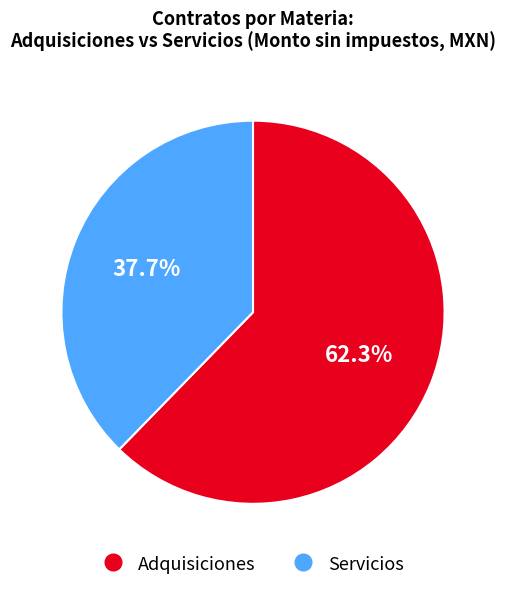

Which category has the biggest portion of the pie?

Adquisiciones